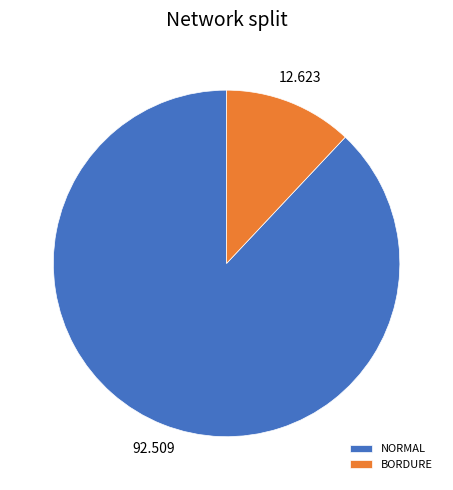

Does any single category account for the majority?

Yes